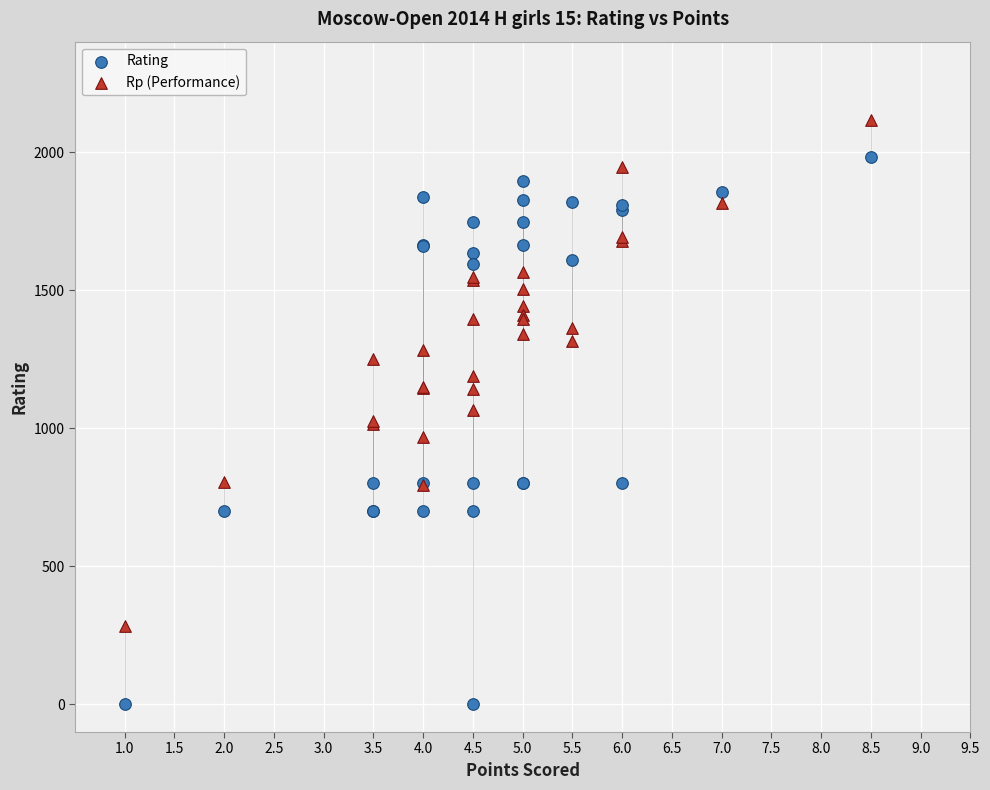

Which series has the largest Y range (max minus min)?

Rating